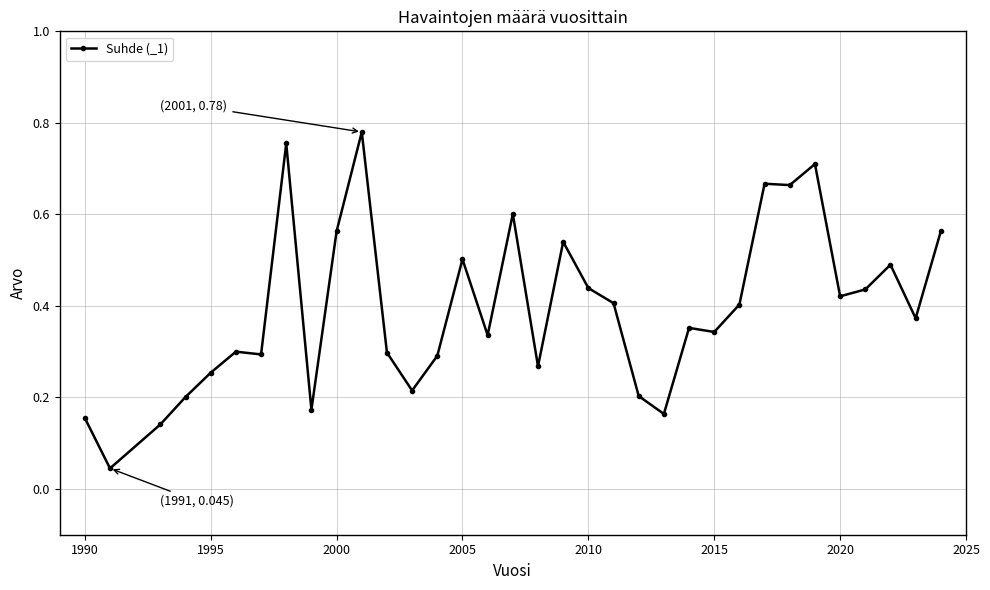

What is the sum of all values?

13.3